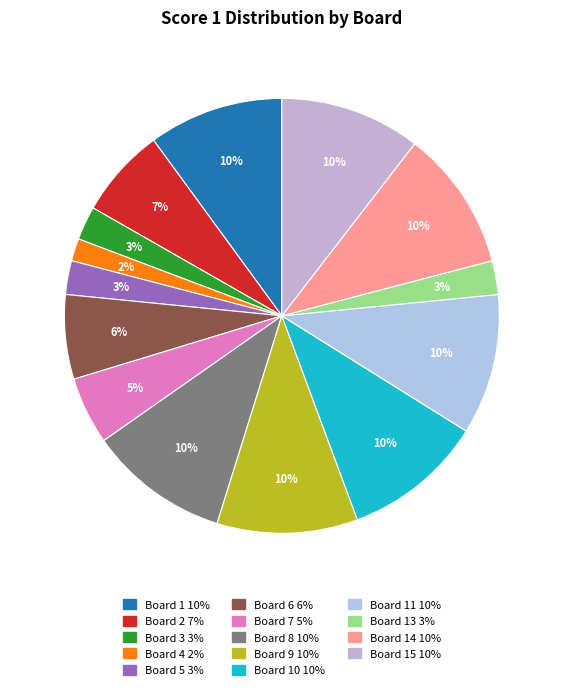

Which slice is the largest?

Board 8